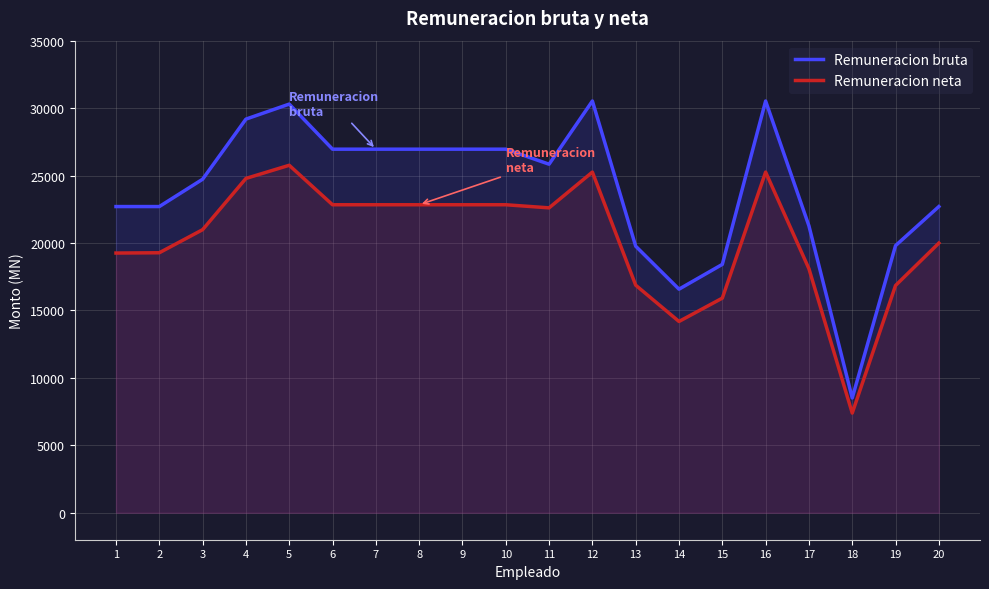

Reading left to right, transcribe all the data shown in this chart.

Remuneracion bruta: 1=22700.7	2=22700.7	3=24726.5	4=29183.2	5=30297.4	6=26954.8	7=26954.8	8=26954.8	9=26954.8	10=26954.8	11=25840.7	12=30526.4	13=19762.7	14=16575.8	15=18414.1	16=30526.4	17=21270.7	18=8510.6	19=19804.4	20=22700.7
Remuneracion neta: 1=19254.4	2=19275.6	3=20986.4	4=24785.9	5=25761.3	6=22835.1	7=22835.1	8=22835.1	9=22835.1	10=22835.1	11=22604.2	12=25257.1	13=16870.8	14=14181.9	15=15911.5	16=25257.1	17=18092.1	18=7390.6	19=16850.0	20=19991.8